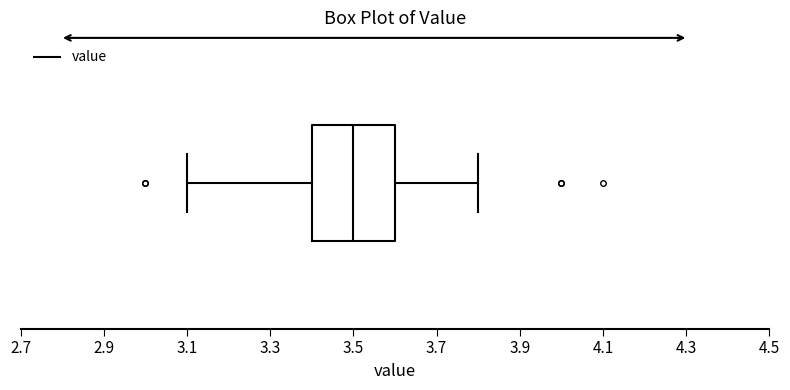

Transcribe this box plot: give where the median line is, the range the box spans, and where the two whiskers end, as read against the x-axis. The values are not printed on the chart, so give them approximately, as read against the axis.

median 3.5, box 3.4 to 3.6, whiskers 3.1 to 3.8